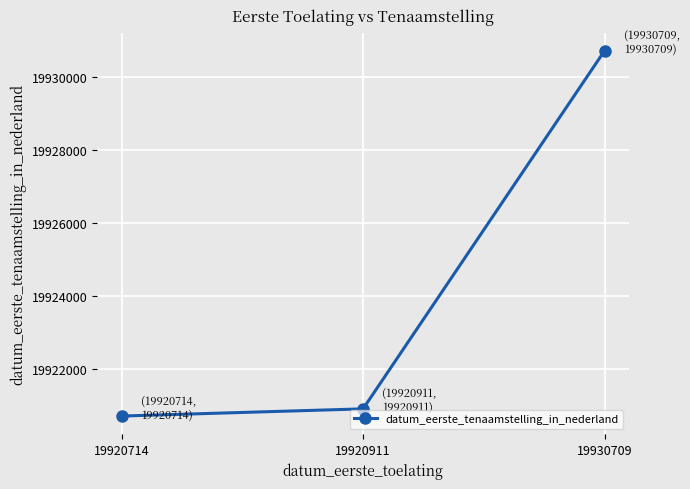

List the labels in order of value, smallest first.

19920714, 19920911, 19930709